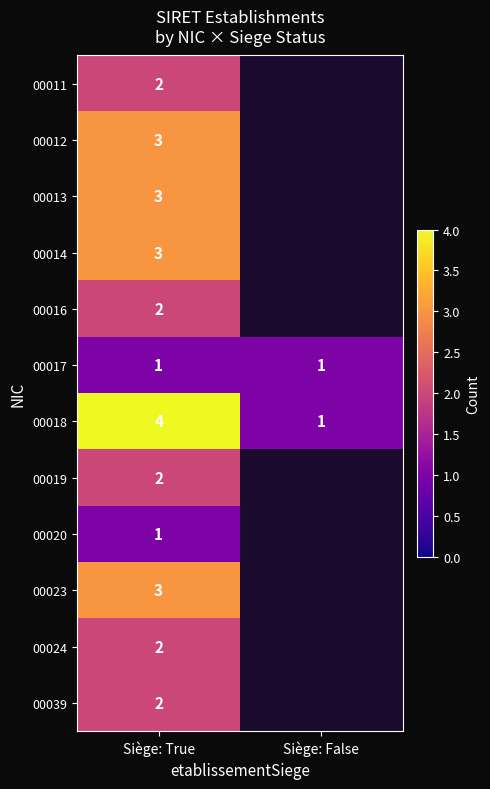

At how many categories does at least one series exceed 1?

1